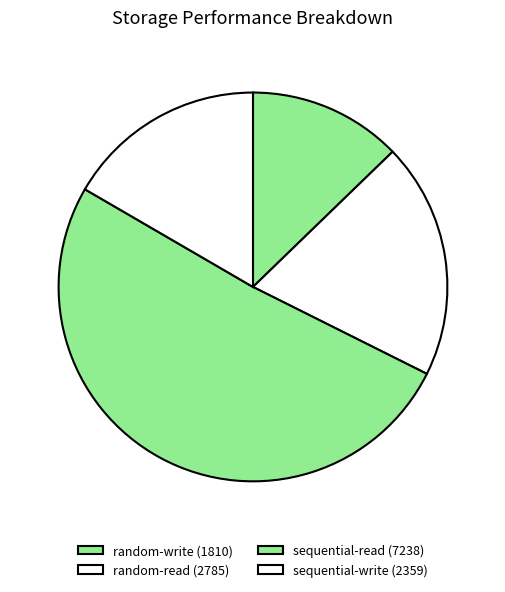

To the nearest percent, what portion does sequential-read represent?

51%